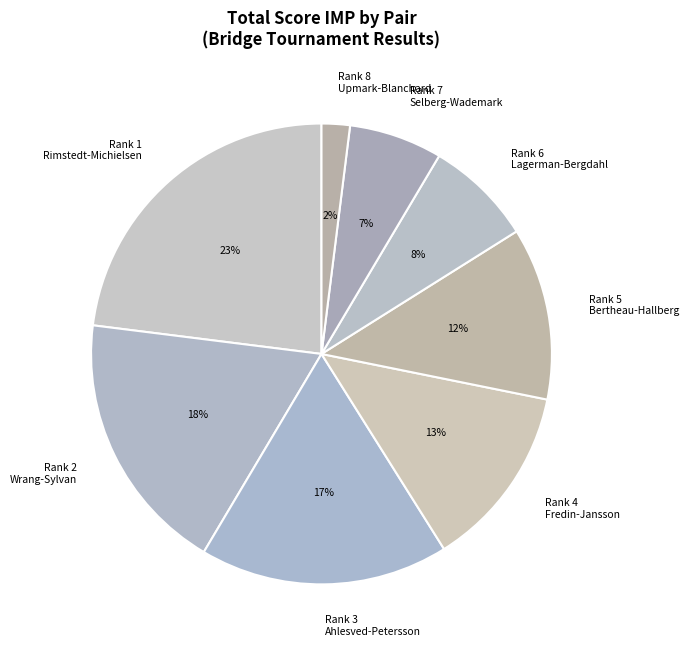

How many slices are in this pie chart?

8